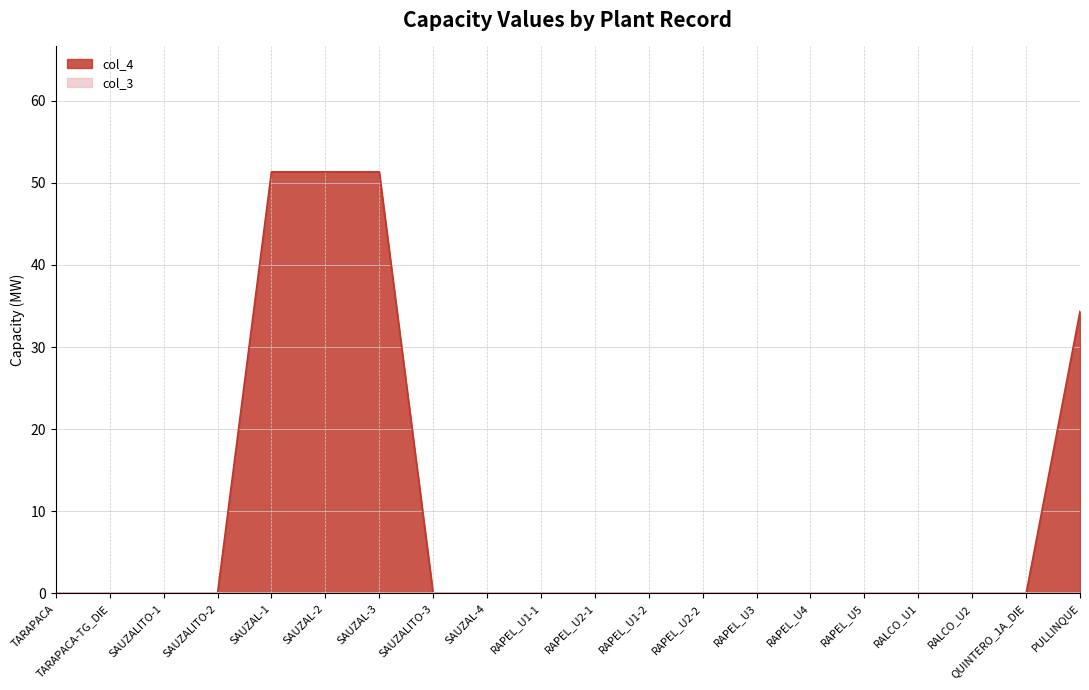

What is the label of the 1st point from the left?

TARAPACA